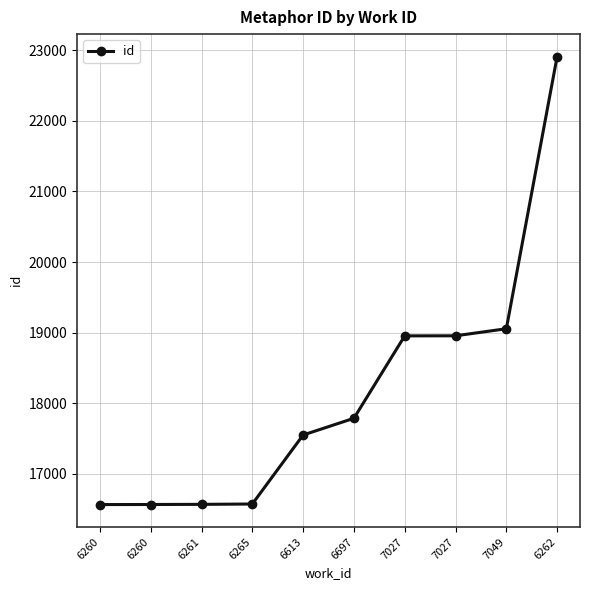

Reading left to right, what are all the values shown in this chart?

6260=16565	6260=16566	6261=16568	6265=16573	6613=17550	6697=17787	7027=18954	7027=18955	7049=19055	6262=22910